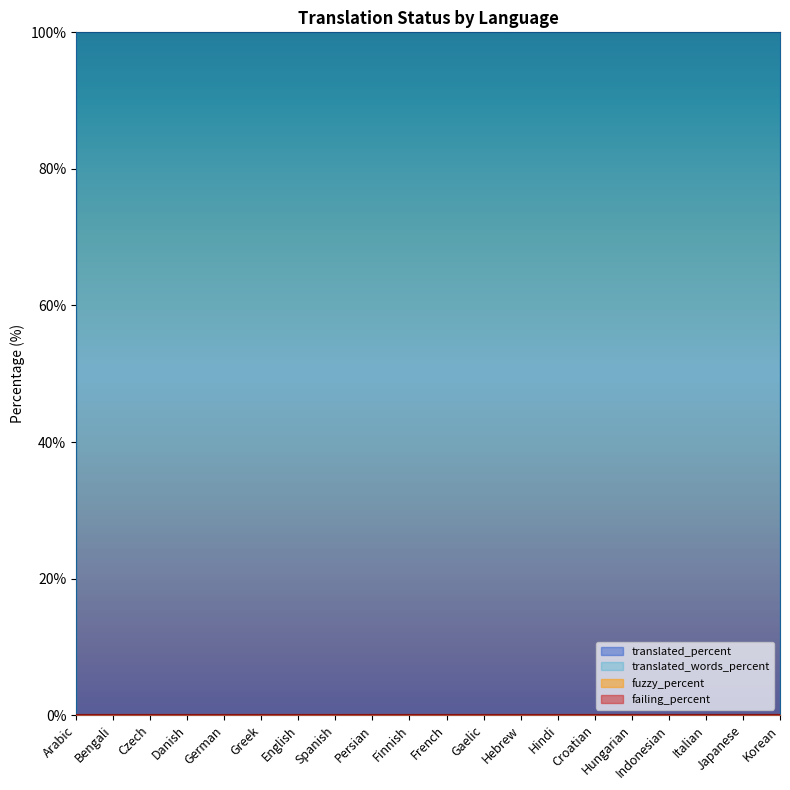

What is the total value across all series at Japanese?

200